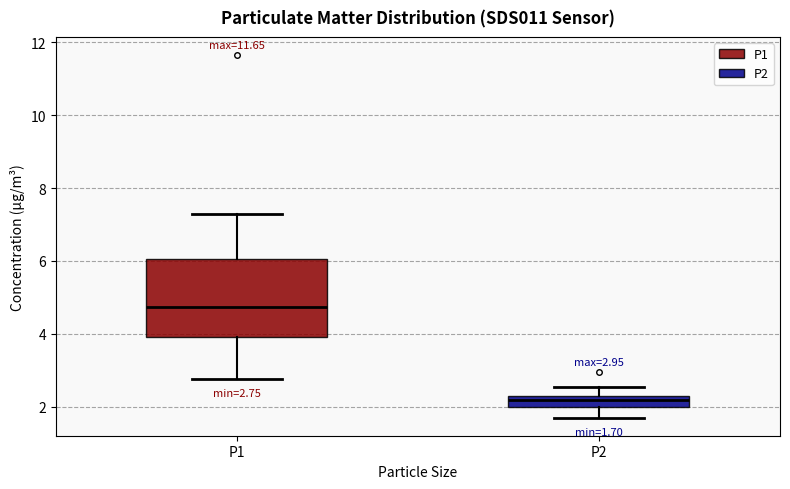

Which box is the tallest, from its lower edge to its upper edge?

P1